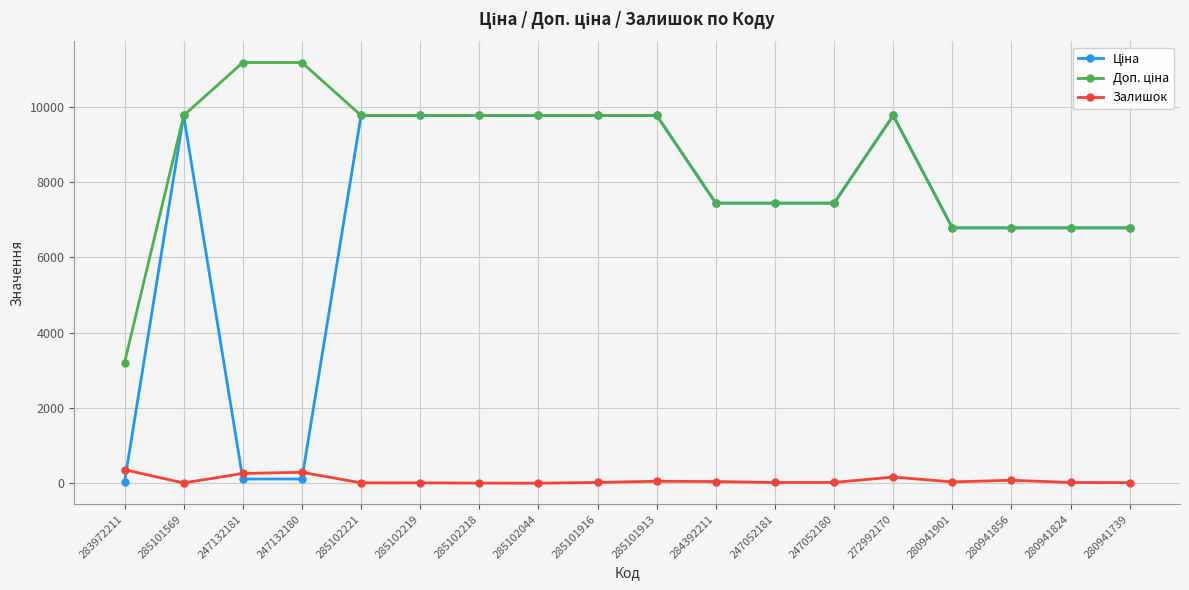

True or false: Залишок has a value of 44.0 at 284392211.

True